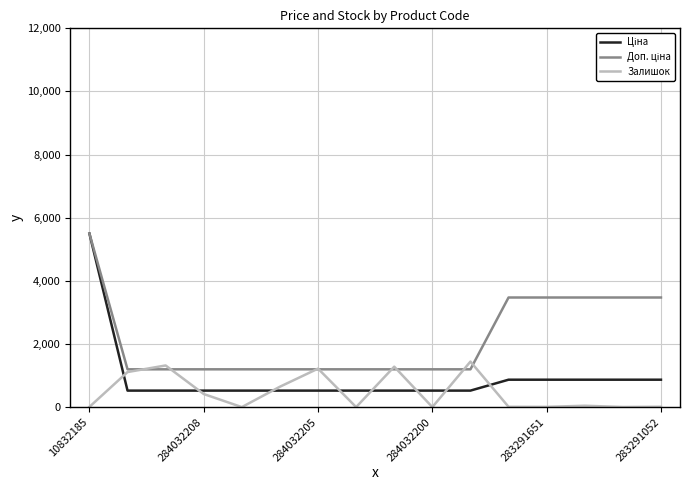

What is the highest value of the Залишок series?

1442.0